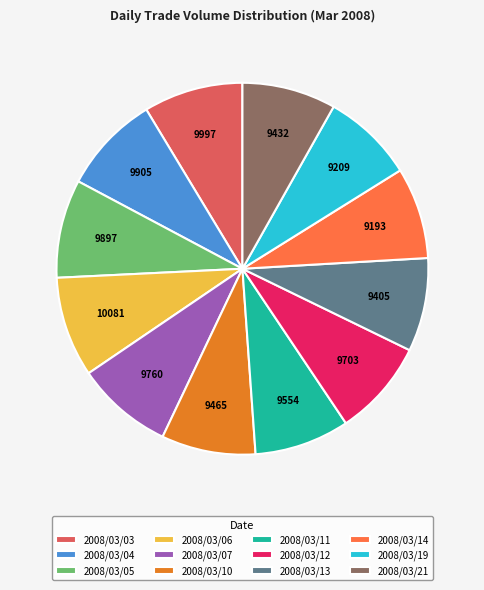

How many slices are in this pie chart?

12